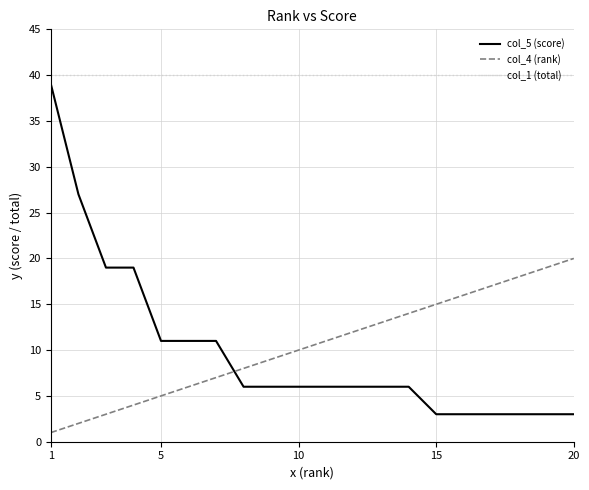

Which series has the widest spread of values?

col_5 (score)